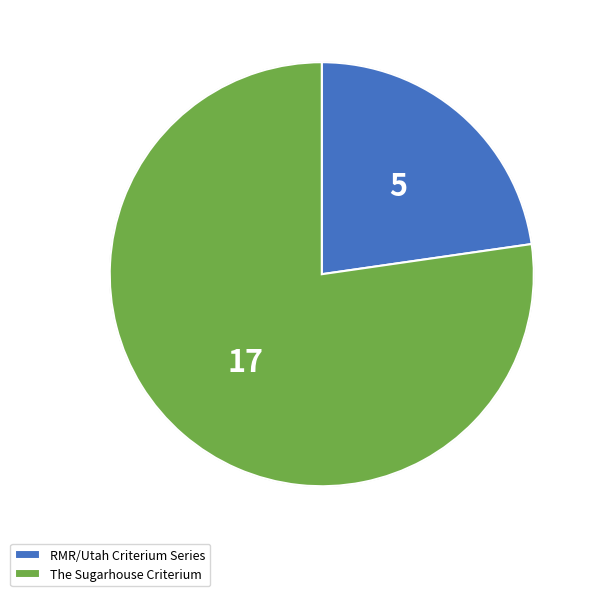

To the nearest percent, what is the combined percentage of The Sugarhouse Criterium and RMR/Utah Criterium Series?

100%